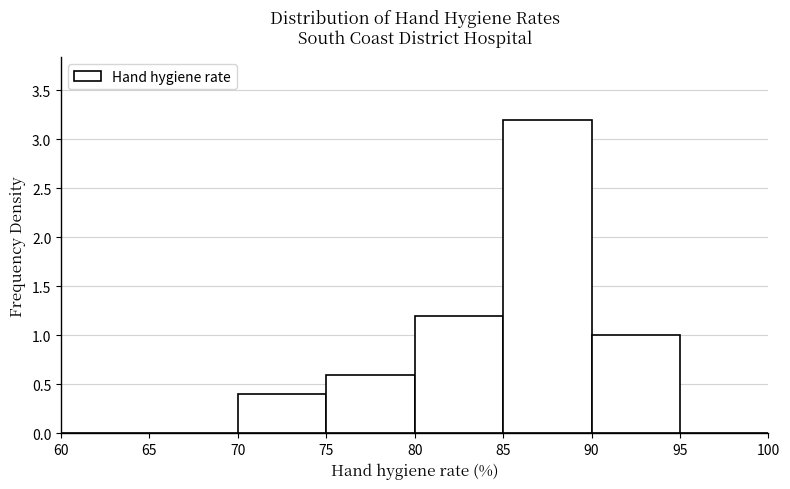

Reading left to right, transcribe this chart: for each bar, give the range it covers on the x-axis and its height. The values are not printed on the chart, so give them approximately, as read against the axis.

60 to 65: 0
65 to 70: 0
70 to 75: 0.4
75 to 80: 0.6
80 to 85: 1.2
85 to 90: 3.2
90 to 95: 1.0
95 to 100: 0